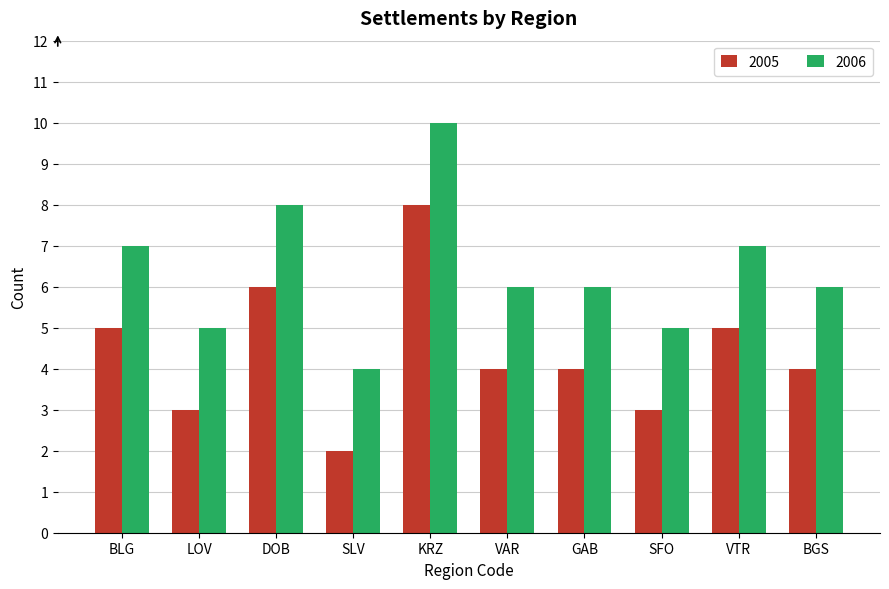

What is the value of the 2006 bar at the 2nd from the left?

5